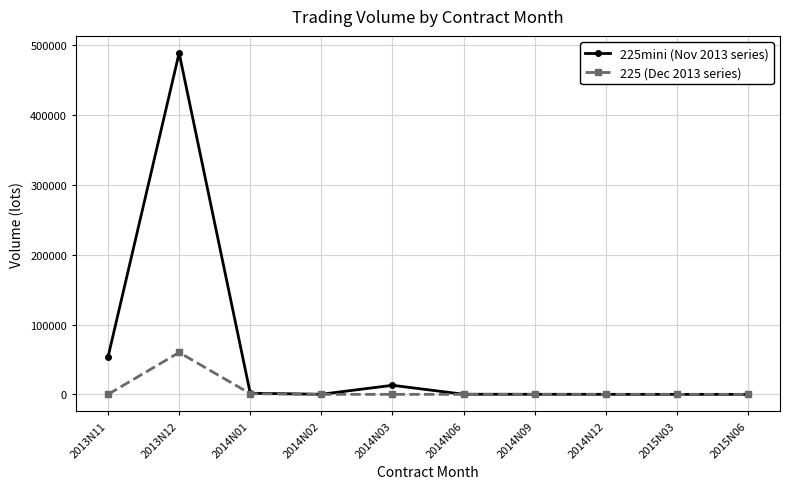

At how many categories does at least one series exceed 174898?

1